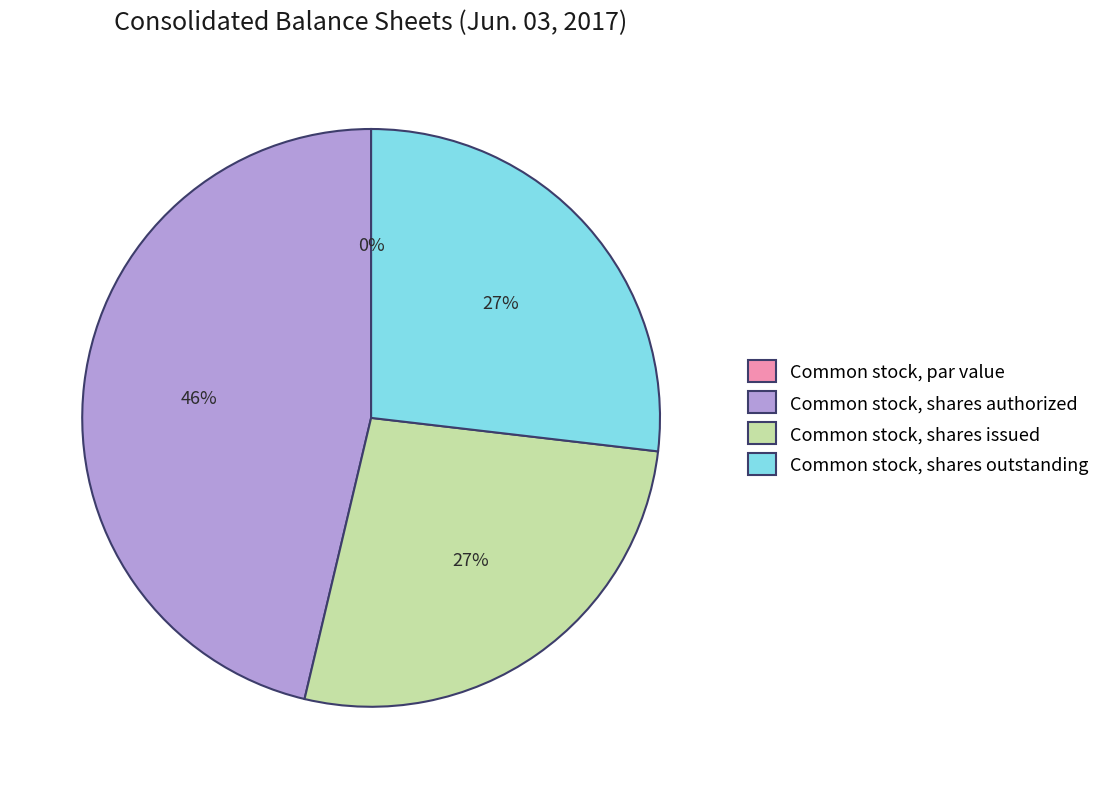

Which category has the smallest portion of the pie?

Common stock, par value